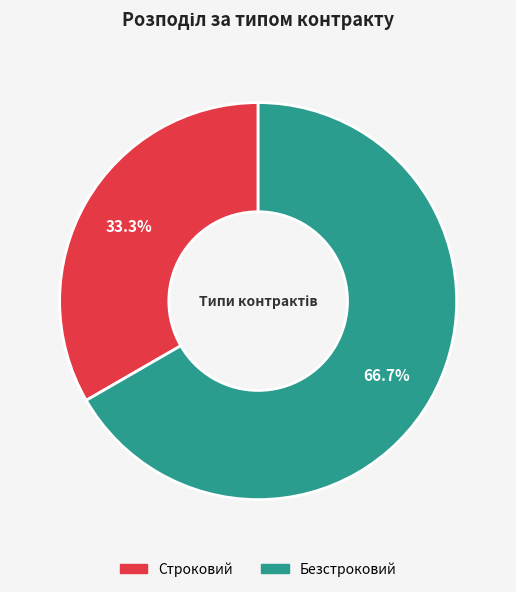

How many segments does this pie chart have?

2